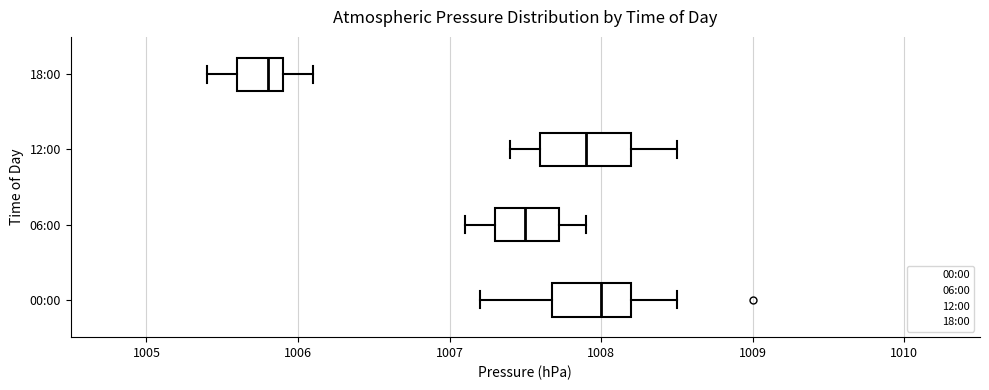

Where does the left whisker of the box for 00:00 end on the x-axis? The values are not printed on the chart, so give them approximately, as read against the axis.

1007.2